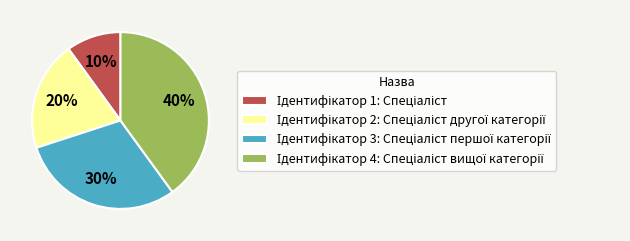

Does any single category account for the majority?

No